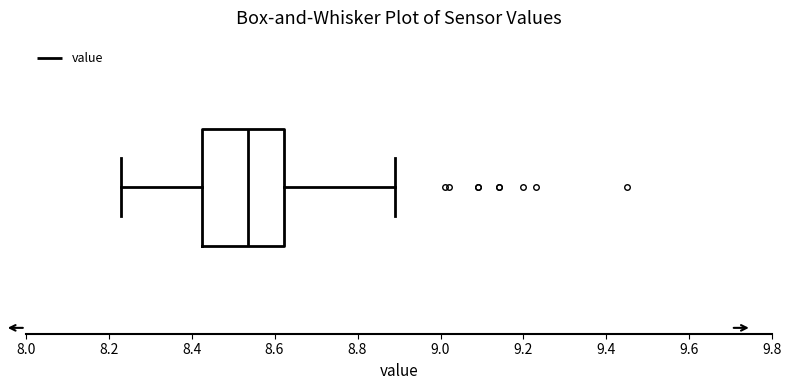

Transcribe this box plot: give where the median line is, the range the box spans, and where the two whiskers end, as read against the x-axis. The values are not printed on the chart, so give them approximately, as read against the axis.

median 8.54, box 8.42 to 8.62, whiskers 8.24 to 8.90